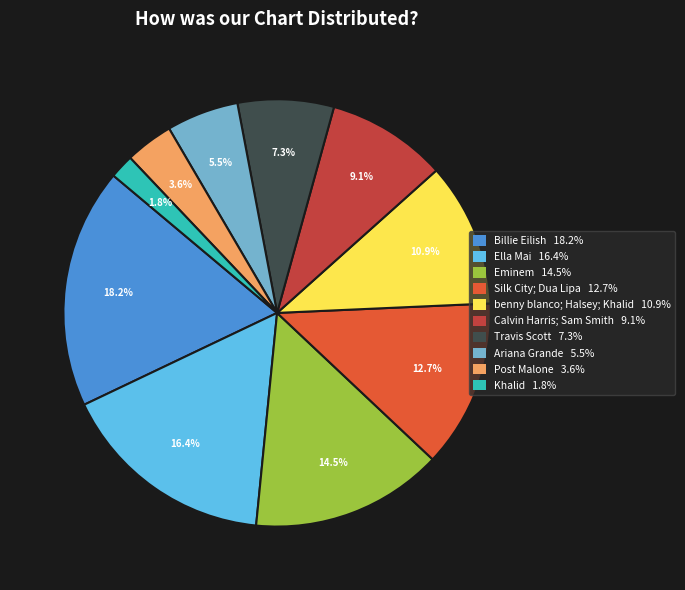

Approximately how many times larger is the value at Calvin Harris; Sam Smith compared to Billie Eilish?

0.5